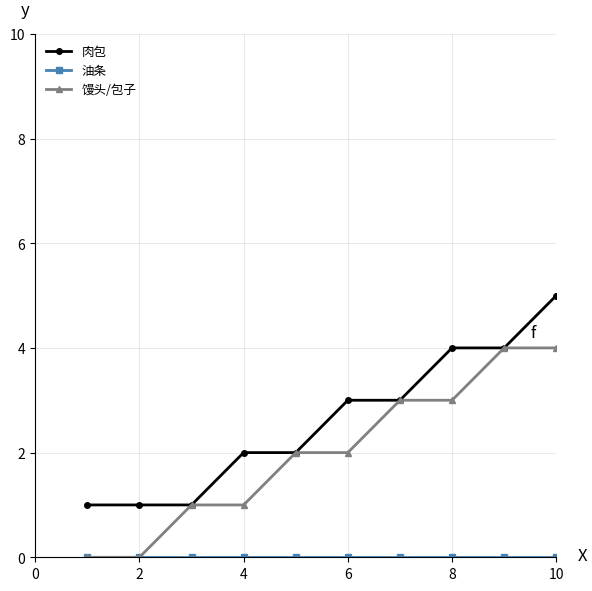

Which series has the largest total across all categories?

肉包